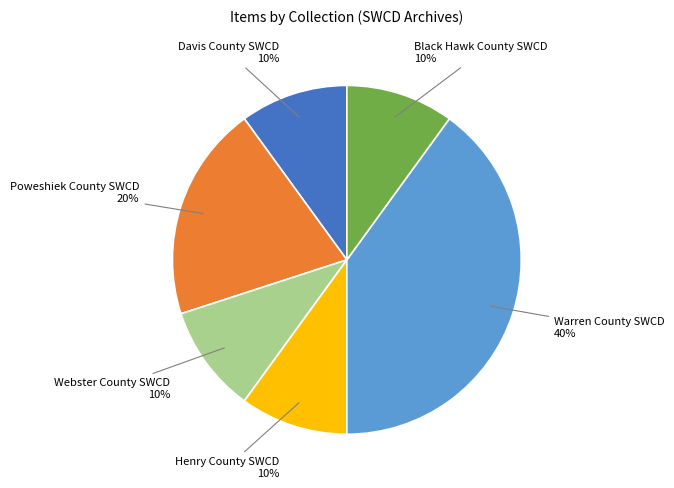

To the nearest percent, what is the average slice percentage?

17%